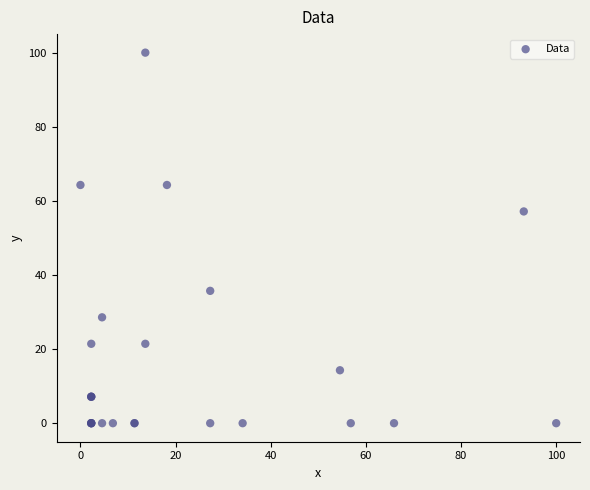

What Y value in the scatter plot is closest to 50?

57.1